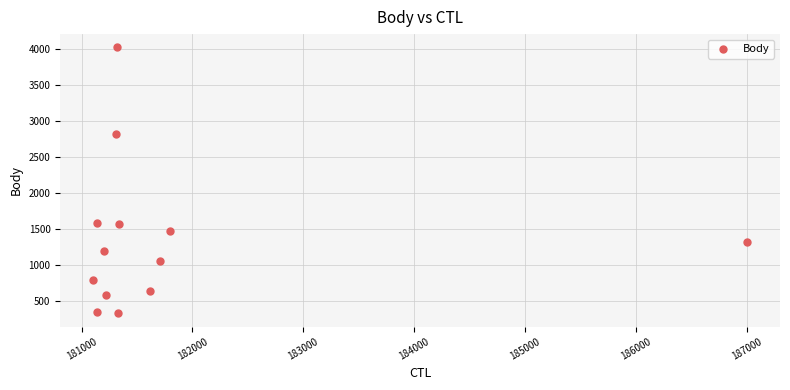

What is the range of Y values (max minus min)?

3685